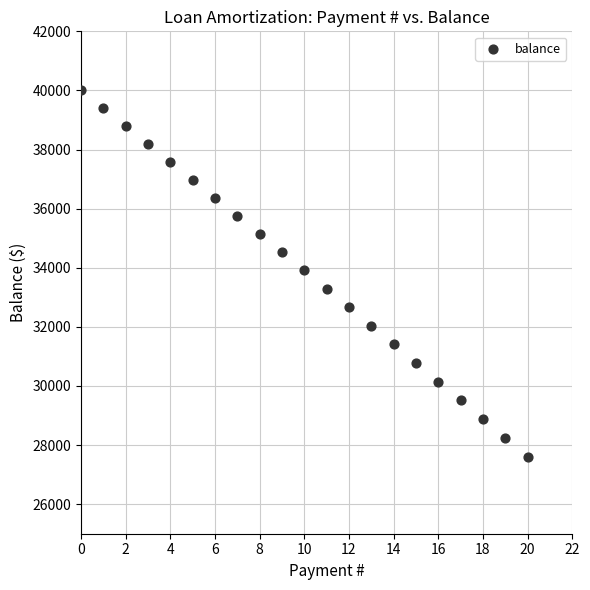

What is the range of Y values (max minus min)?

12402.4